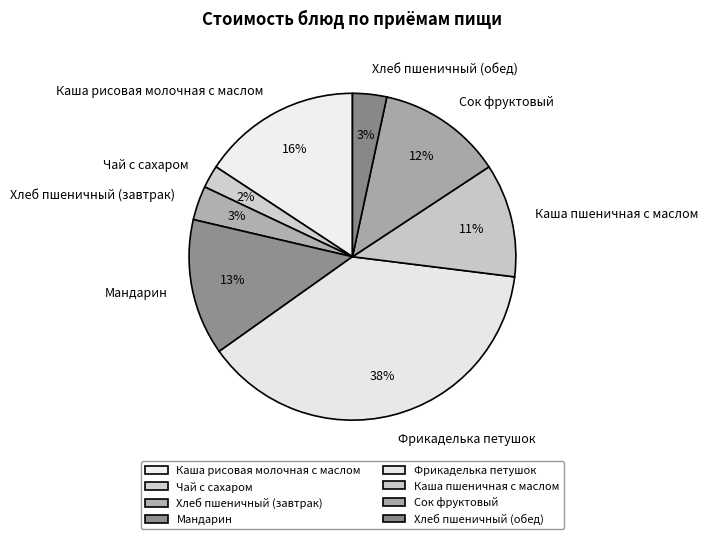

Do Сок фруктовый and Фрикаделька петушок together represent more than half of the pie?

Yes